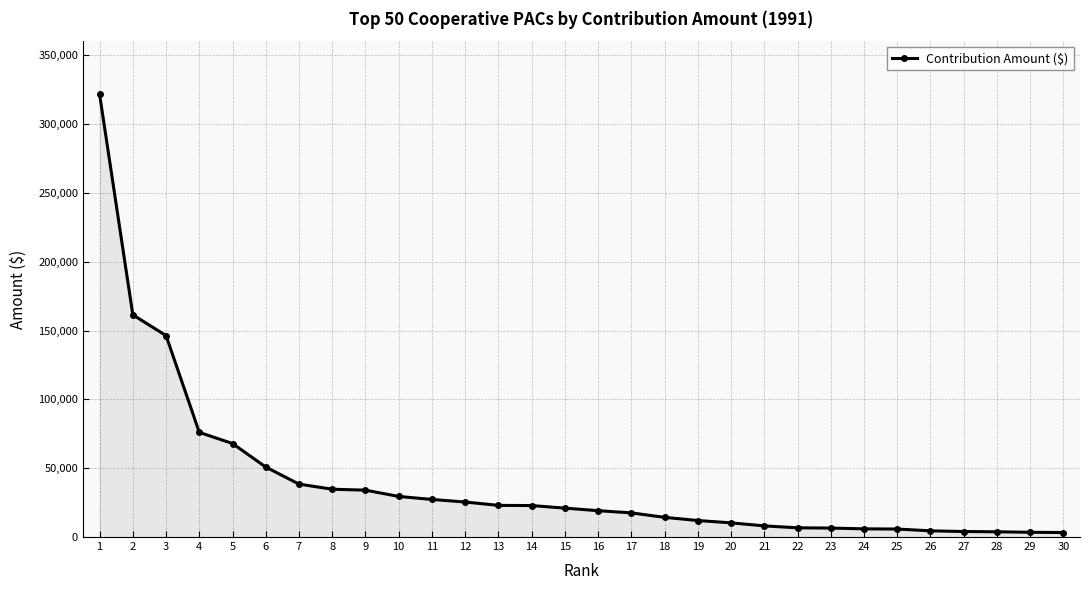

What is the change in value from 4 to 22?

-69350